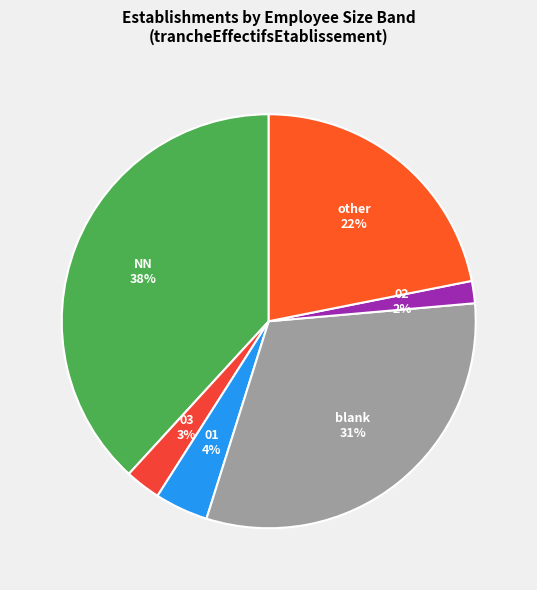

Does any single category account for the majority?

No